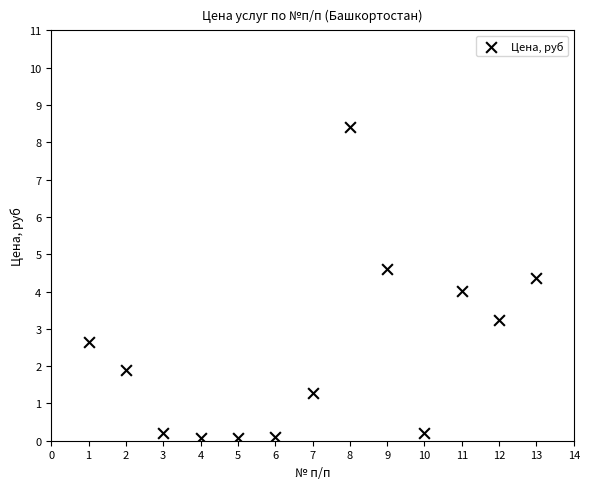

What is the range of X values (max minus min)?

12.0